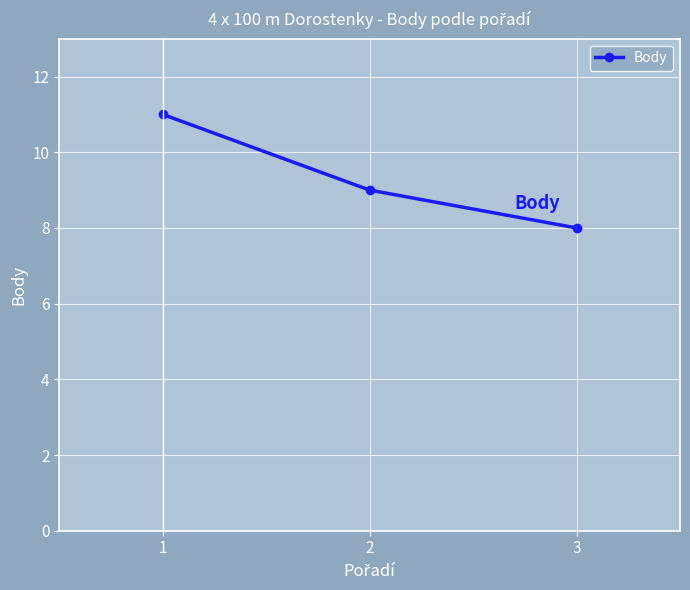

What is the value of the 3rd point from the left?

8